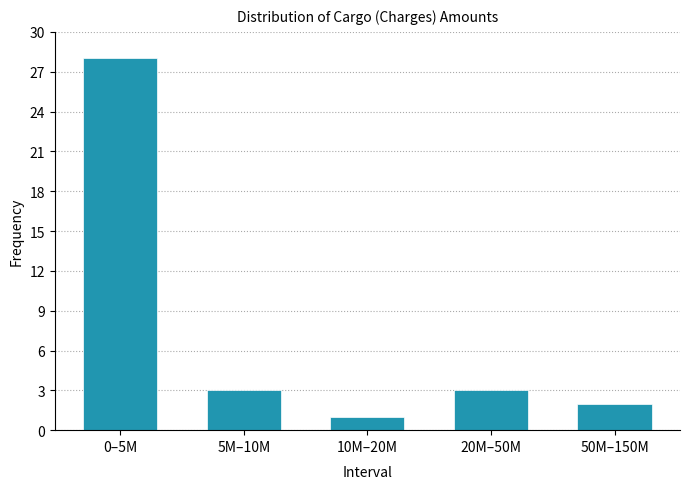

Reading left to right, transcribe all the data shown in this chart.

28	3	1	3	2